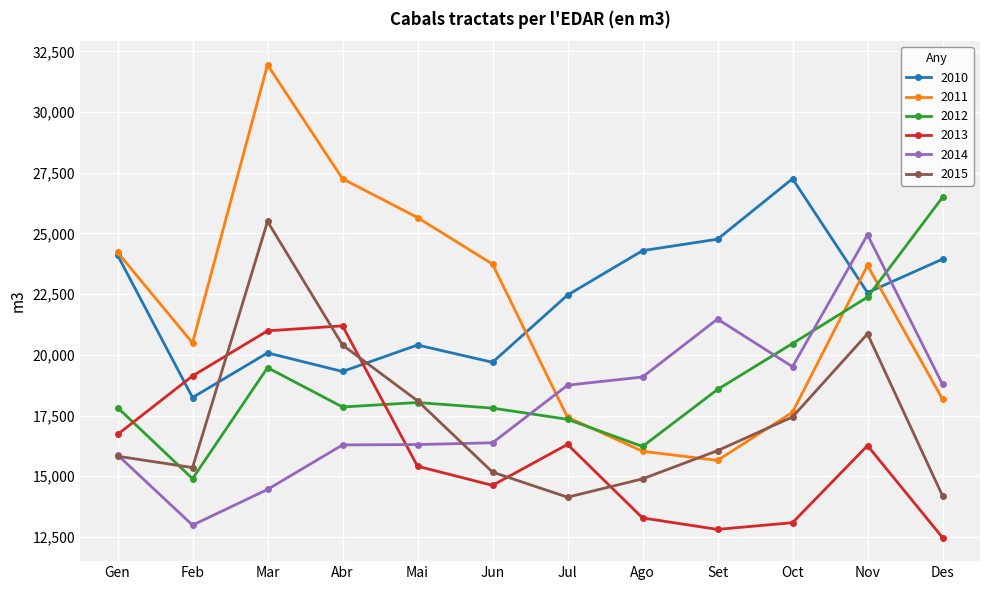

Between Jun and Oct, which series saw the biggest shift?

2010